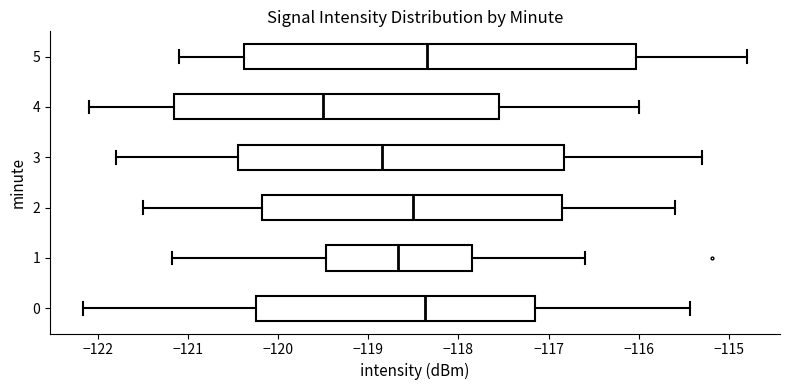

Where does the median line of the box at y = 4 sit on the x-axis? The values are not printed on the chart, so give them approximately, as read against the axis.

-119.5